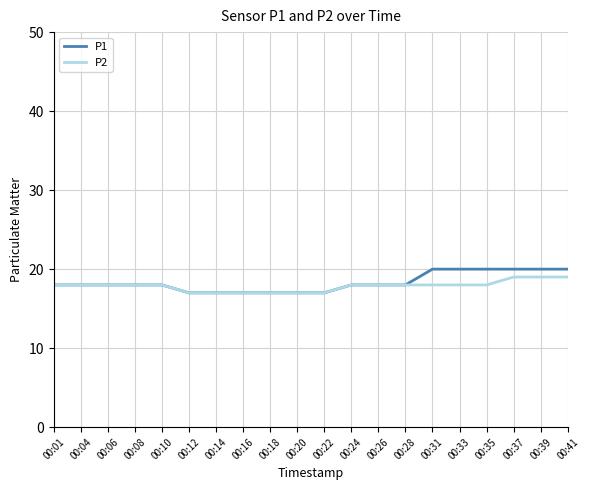

List the series in order of their peak value, highest first.

P1, P2